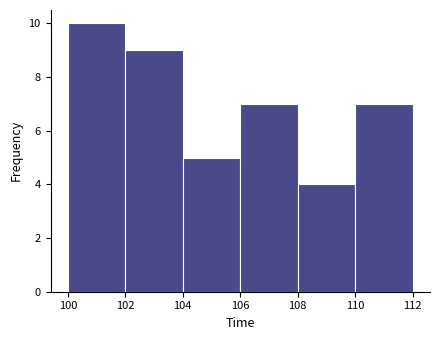

How tall is the bar that spans 108 to 110 on the x-axis? The values are not printed on the chart, so give them approximately, as read against the axis.

4